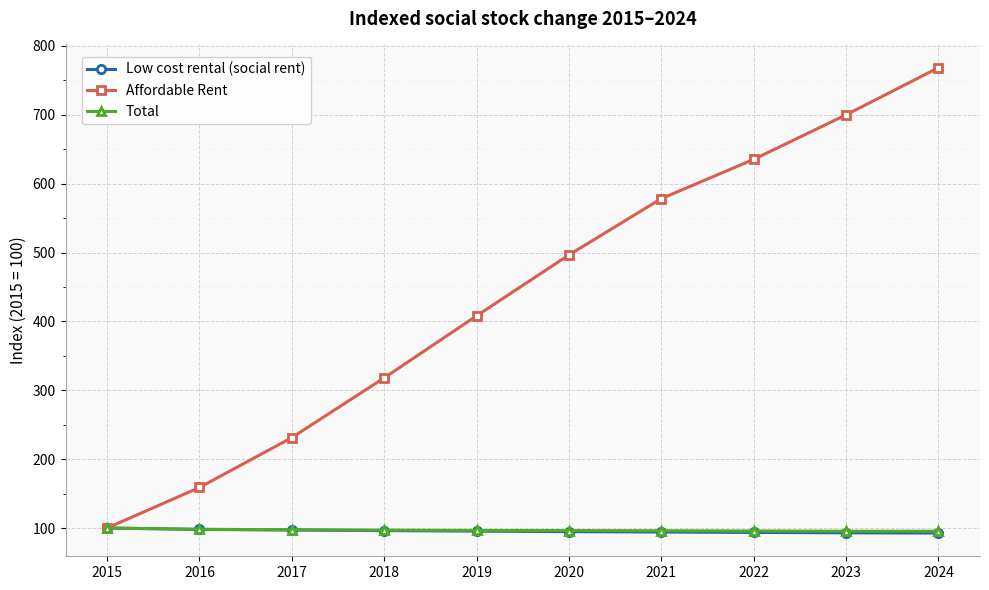

Between 2019 and 2024, which series saw the biggest shift?

Affordable Rent